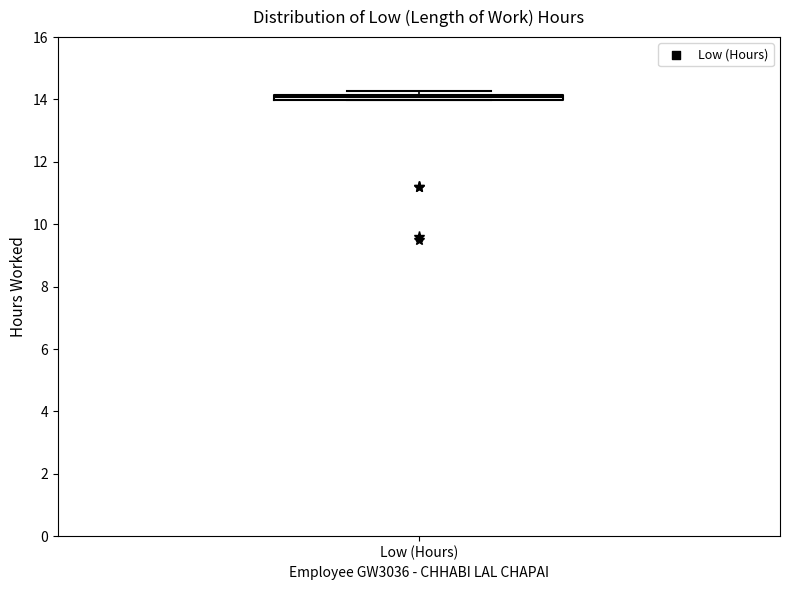

Where is the lower edge of the box for Low (Hours) on the y-axis? The values are not printed on the chart, so give them approximately, as read against the axis.

14.0